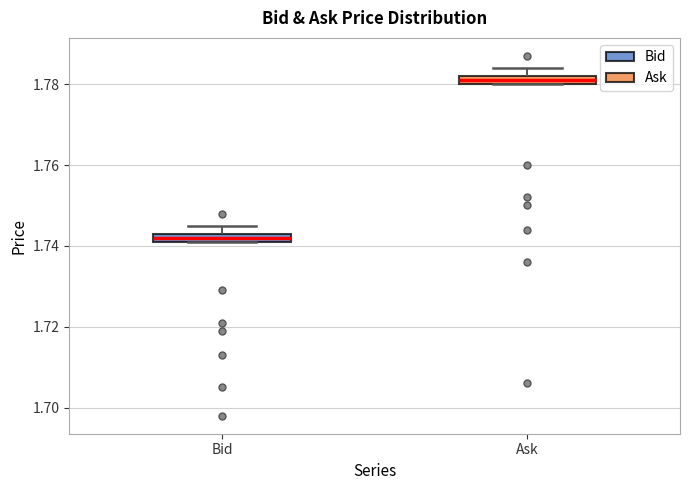

Which box has the lowest median line?

Bid